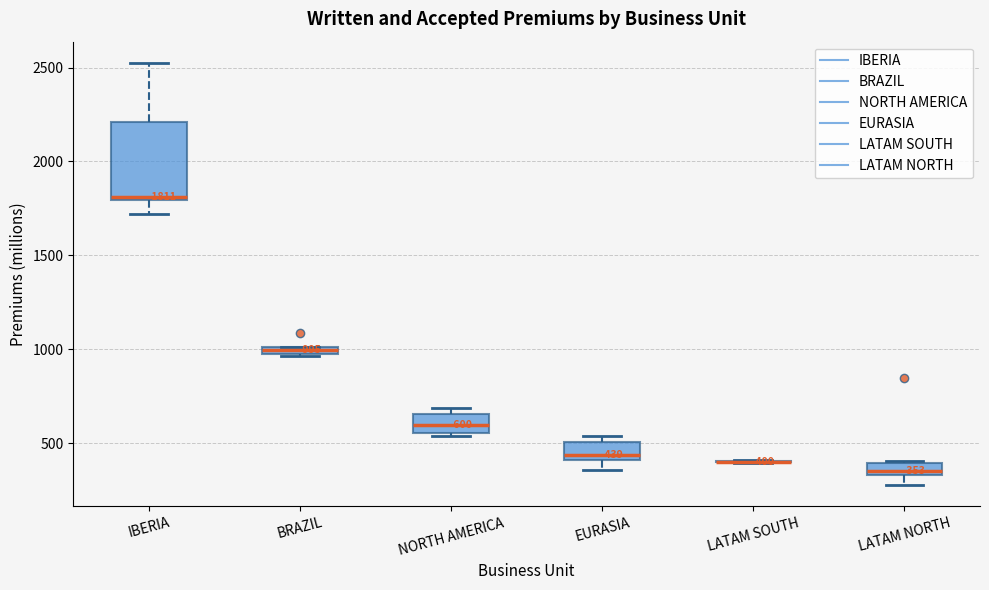

Comparing the boxes themselves (not the whiskers), which one is the tallest?

IBERIA